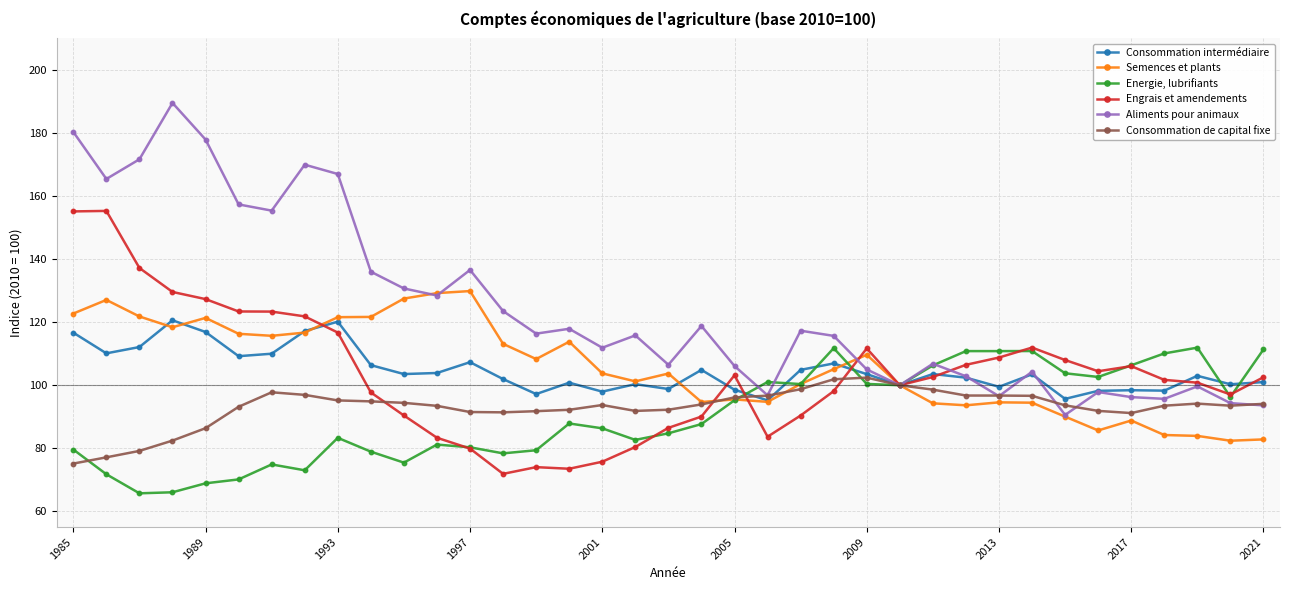

What is the lowest value of the Consommation intermédiaire series?

95.2